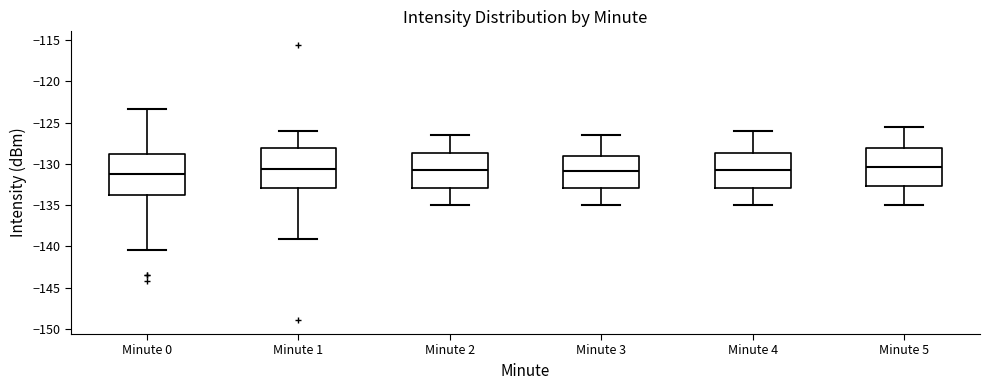

Reading left to right, transcribe this box plot: for each box, give where its median line is, the range the box spans, and where its two whiskers end, as read against the y-axis. The values are not printed on the chart, so give them approximately, as read against the axis.

Minute 0: median -131.0, box -133.5 to -129.0, whiskers -140.5 to -123.5
Minute 1: median -130.5, box -133.0 to -128.0, whiskers -139.0 to -126.0
Minute 2: median -130.5, box -133.0 to -128.5, whiskers -135.0 to -126.5
Minute 3: median -131.0, box -133.0 to -129.0, whiskers -135.0 to -126.5
Minute 4: median -130.5, box -133.0 to -128.5, whiskers -135.0 to -126.0
Minute 5: median -130.5, box -132.5 to -128.0, whiskers -135.0 to -125.5